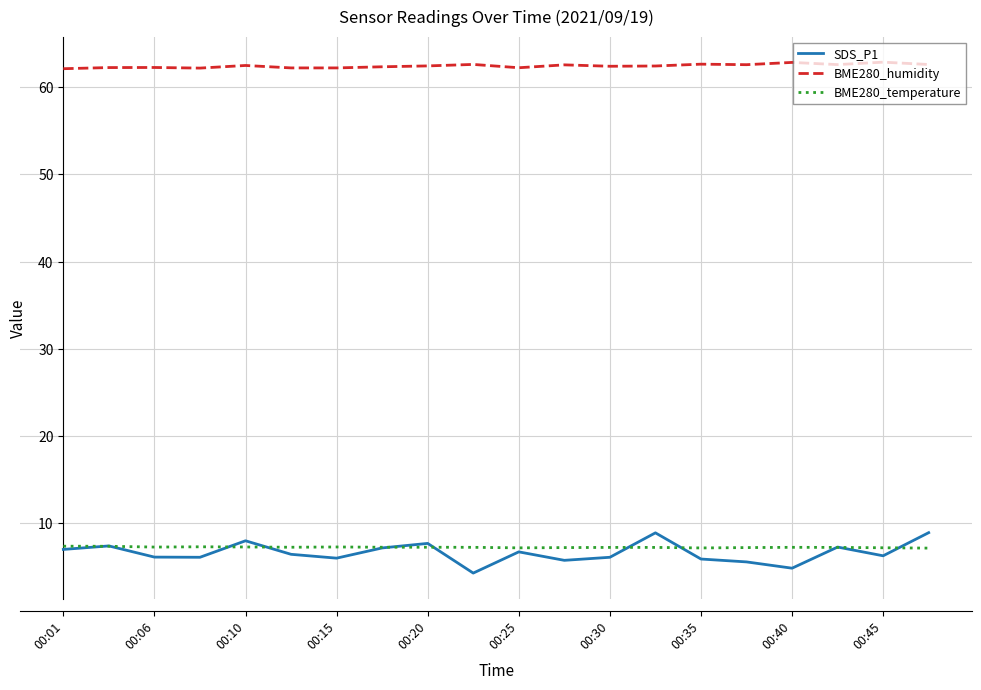

True or false: SDS_P1 and BME280_humidity intersect in this chart.

False